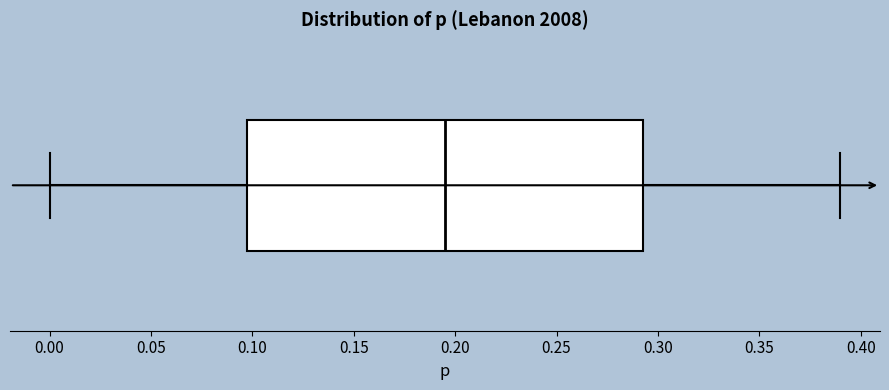

Where is the left edge of the box on the x-axis? The values are not printed on the chart, so give them approximately, as read against the axis.

0.100